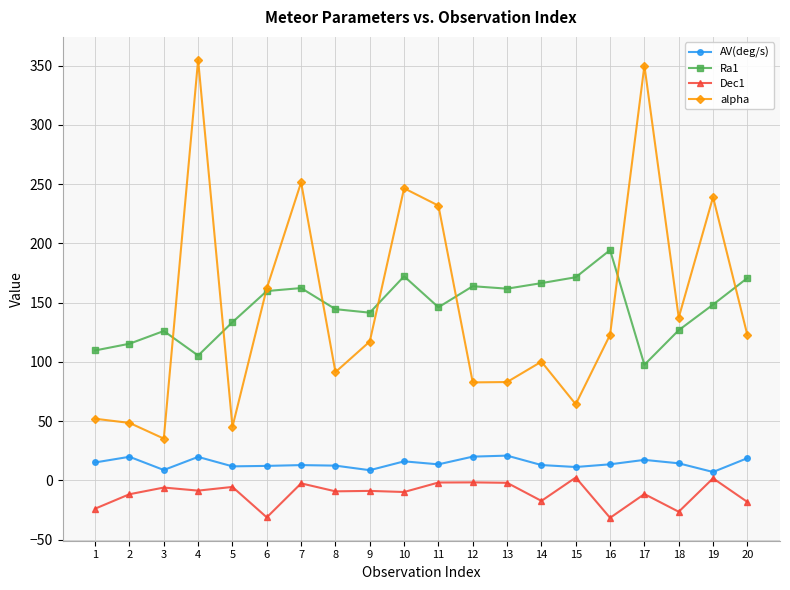

True or false: Ra1 and AV(deg/s) cross at least once.

False